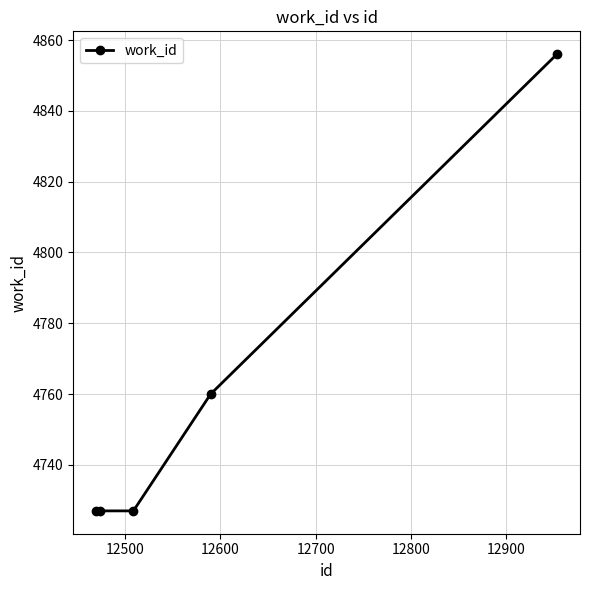

Reading left to right, what are all the values shown in this chart?

4727	4727	4727	4760	4856